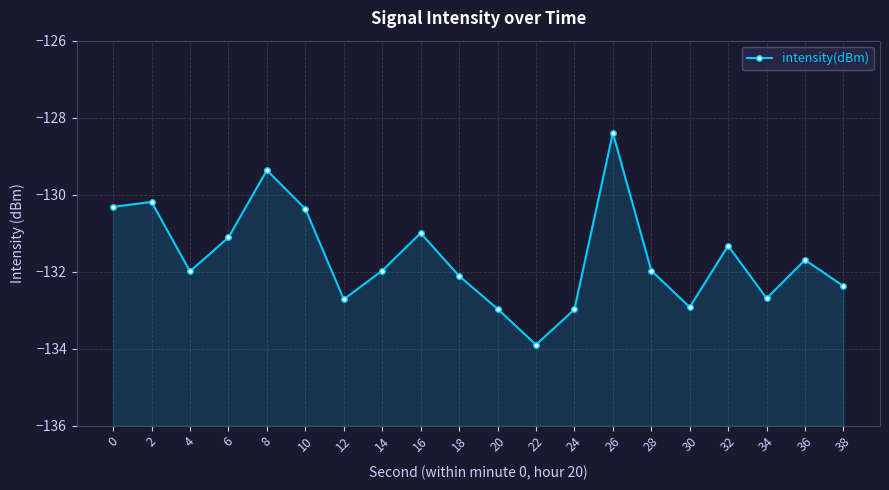

What is the minimum value shown in the chart?

-133.9